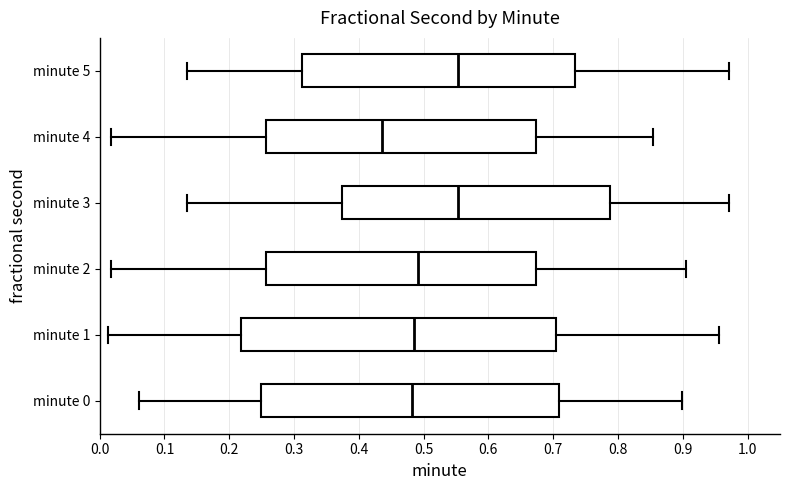

Which box's median line is the furthest to the left?

minute 4